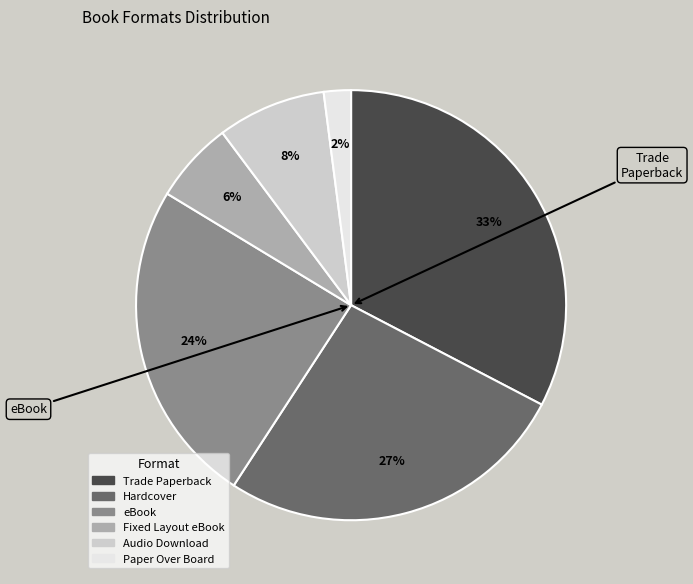

What is the ratio of the value at eBook to the value at Audio Download?

3.0